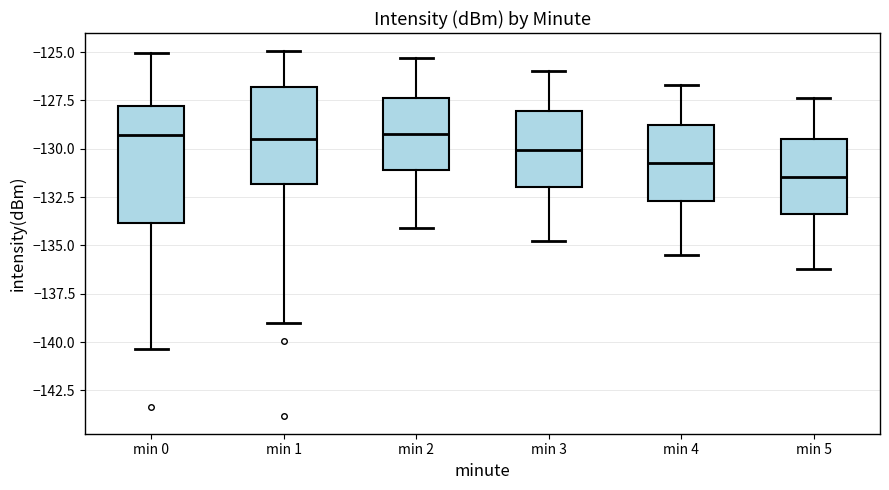

Reading left to right, read every box against the y-axis: the position of its median line, the range the box covers, and the ends of its whiskers. The values are not printed on the chart, so give them approximately, as read against the axis.

min 0: median -129.5, box -134.0 to -128.0, whiskers -140.5 to -125.0
min 1: median -129.5, box -132.0 to -127.0, whiskers -139.0 to -125.0
min 2: median -129.0, box -131.0 to -127.5, whiskers -134.0 to -125.5
min 3: median -130.0, box -132.0 to -128.0, whiskers -135.0 to -126.0
min 4: median -130.5, box -132.5 to -129.0, whiskers -135.5 to -126.5
min 5: median -131.5, box -133.5 to -129.5, whiskers -136.0 to -127.5